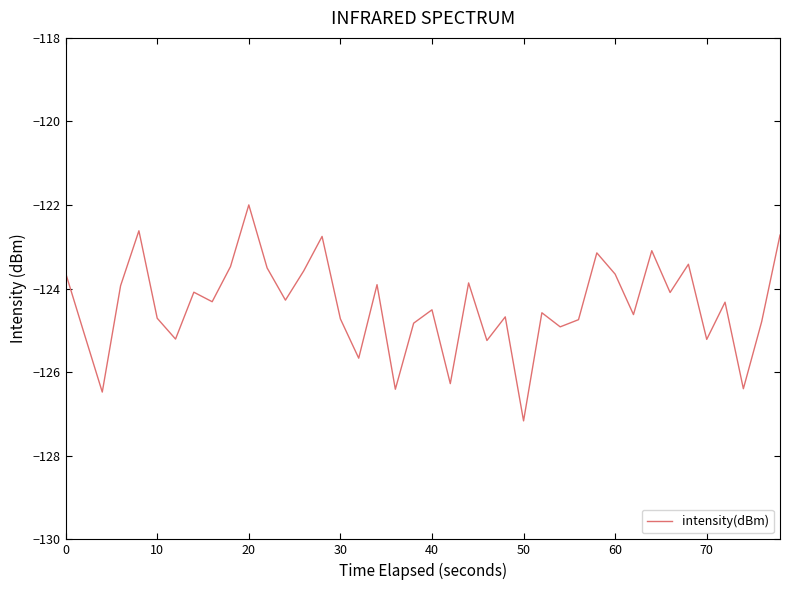

What is the greatest value displayed?

-122.0